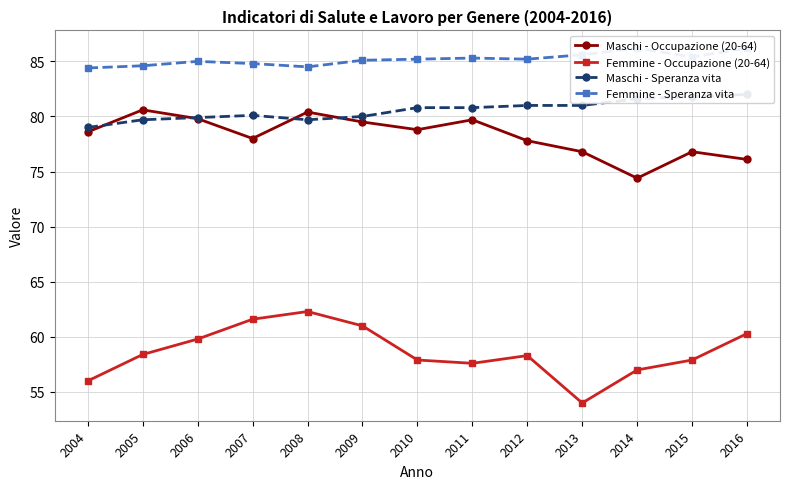

Is the value of Femmine - Speranza vita at 2005 greater than the value of Maschi - Speranza vita at 2011?

Yes